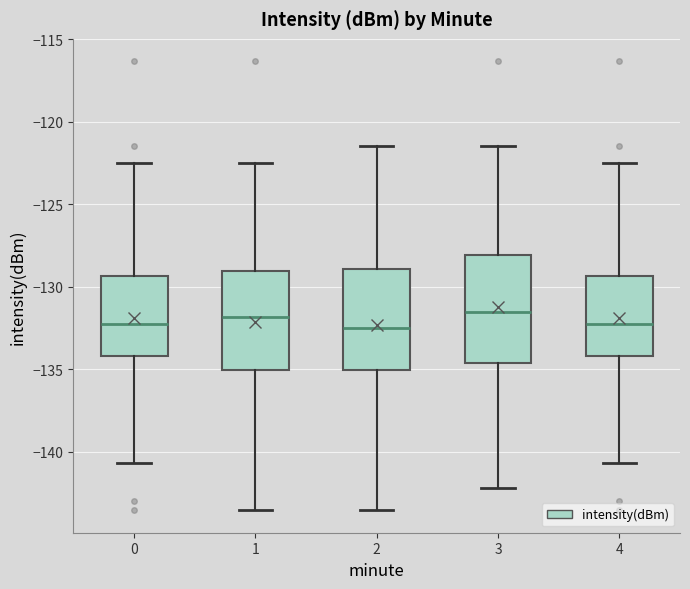

Reading left to right, transcribe this box plot: for each box, give where its median line is, the range the box spans, and where its two whiskers end, as read against the y-axis. The values are not printed on the chart, so give them approximately, as read against the axis.

0: median -132.5, box -134.0 to -129.5, whiskers -140.5 to -122.5
1: median -132.0, box -135.0 to -129.0, whiskers -143.5 to -122.5
2: median -132.5, box -135.0 to -129.0, whiskers -143.5 to -121.5
3: median -131.5, box -134.5 to -128.0, whiskers -142.0 to -121.5
4: median -132.5, box -134.0 to -129.5, whiskers -140.5 to -122.5